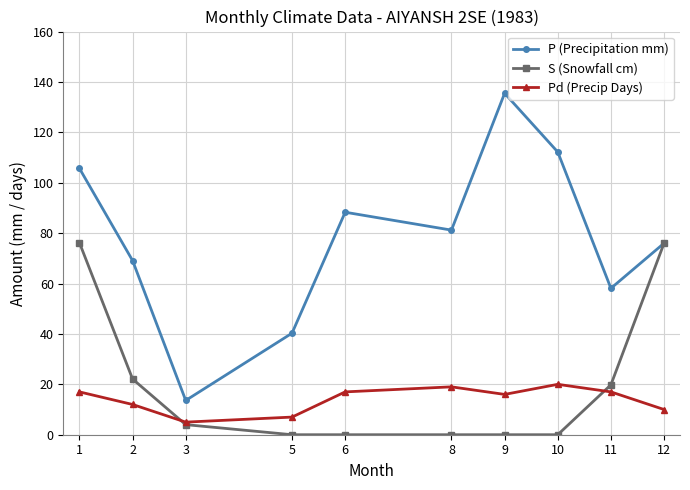

Is it true that P (Precipitation mm) equals 16.7 at 12?

False